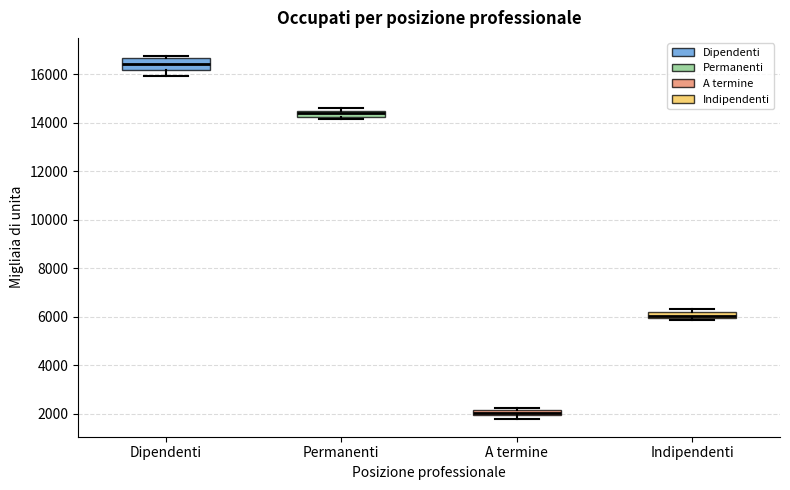

Comparing the boxes themselves (not the whiskers), which one is the tallest?

Dipendenti